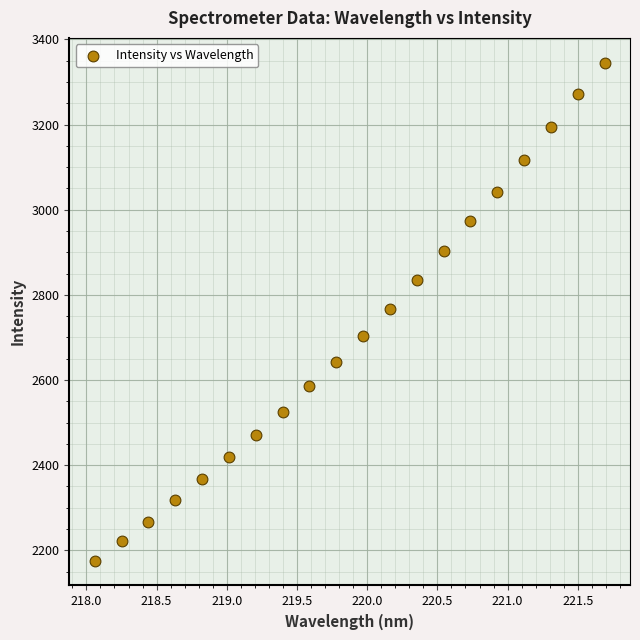

What is the range of Y values (max minus min)?

1169.5